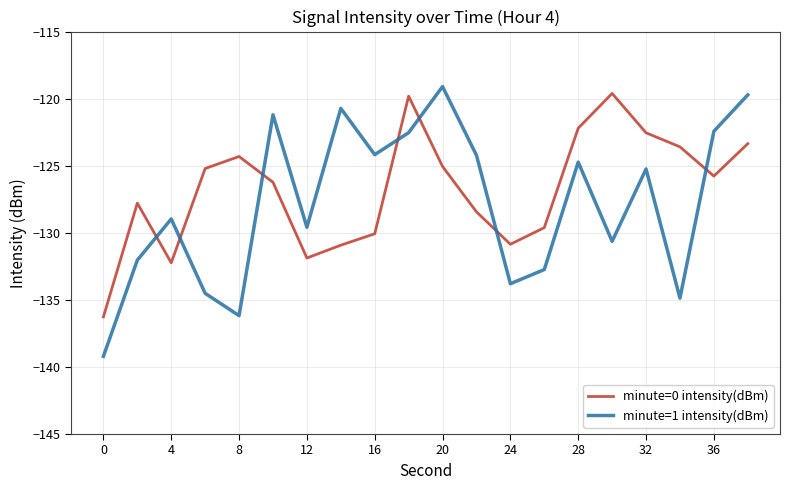

How many intersections are there between minute=1 intensity(dBm) and minute=0 intensity(dBm)?

7